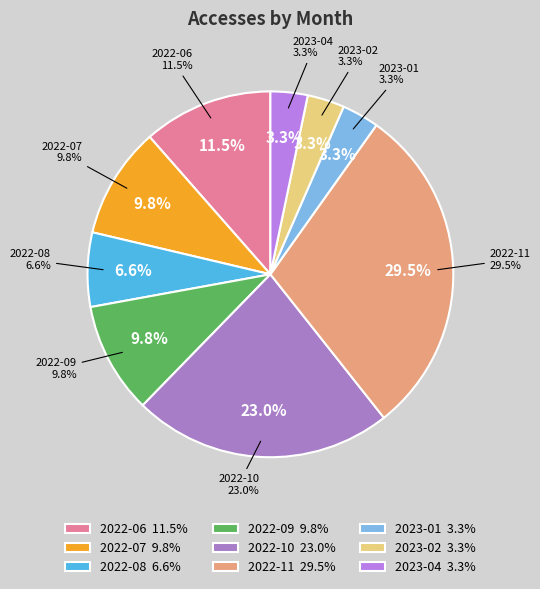

To the nearest percent, what percentage of the pie is 2022-06?

11%